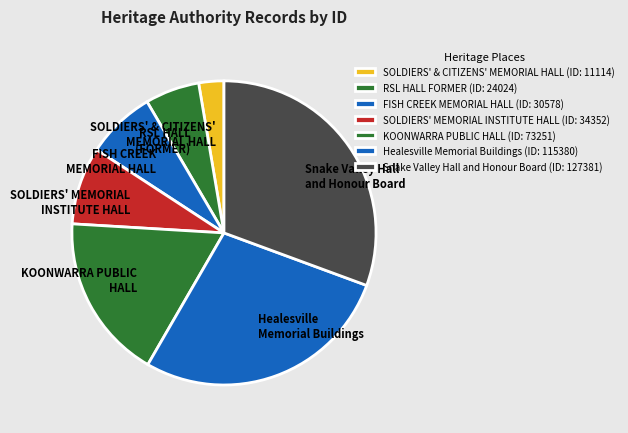

Is it true that RSL HALL (FORMER) is 6% of the pie?

True